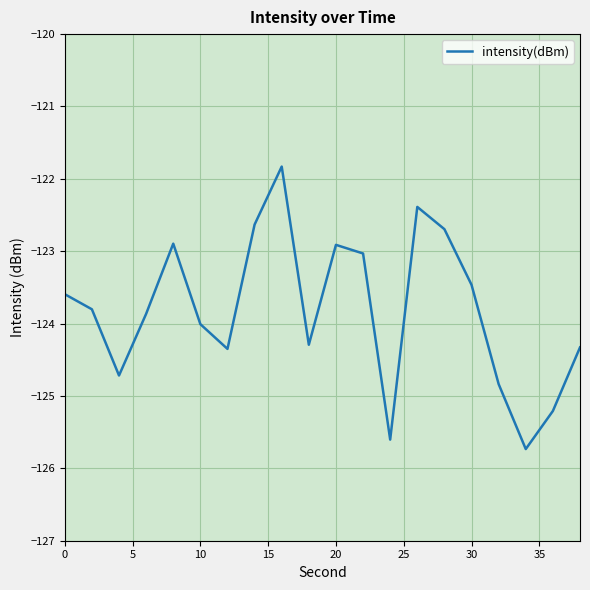

What is the smallest value displayed?

-125.7